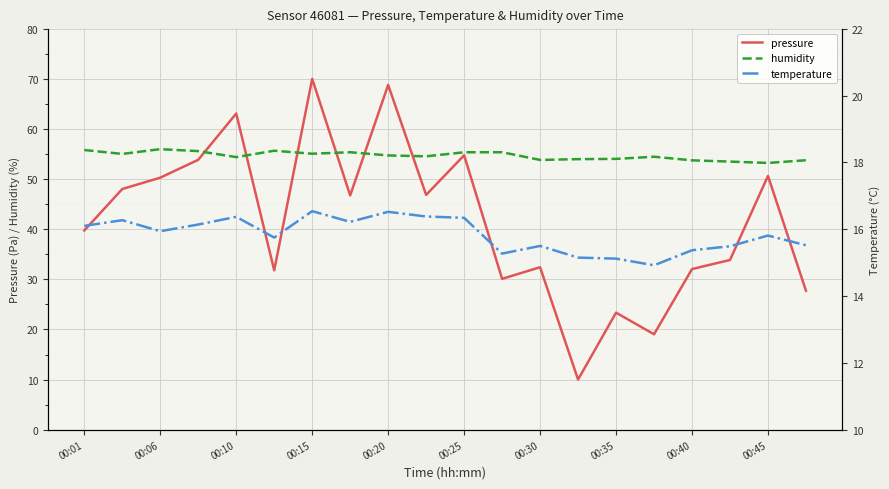

True or false: temperature has more than 2 points higher than both neighbors.

True